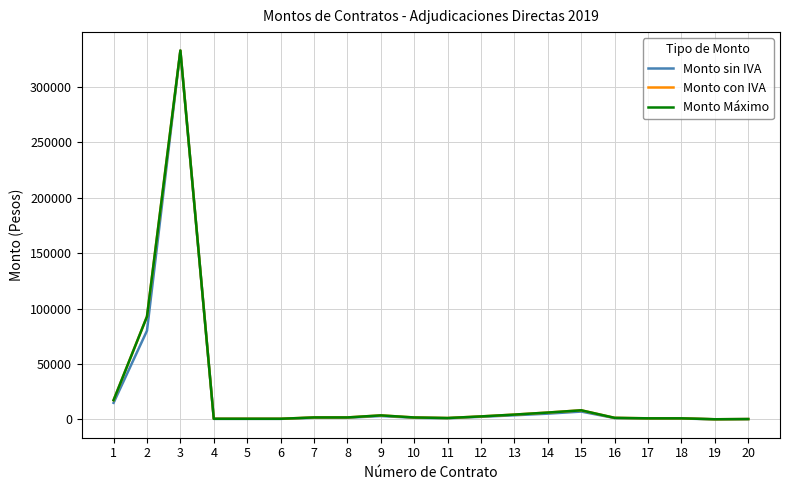

What is the total value across all series at 13?

12616.0